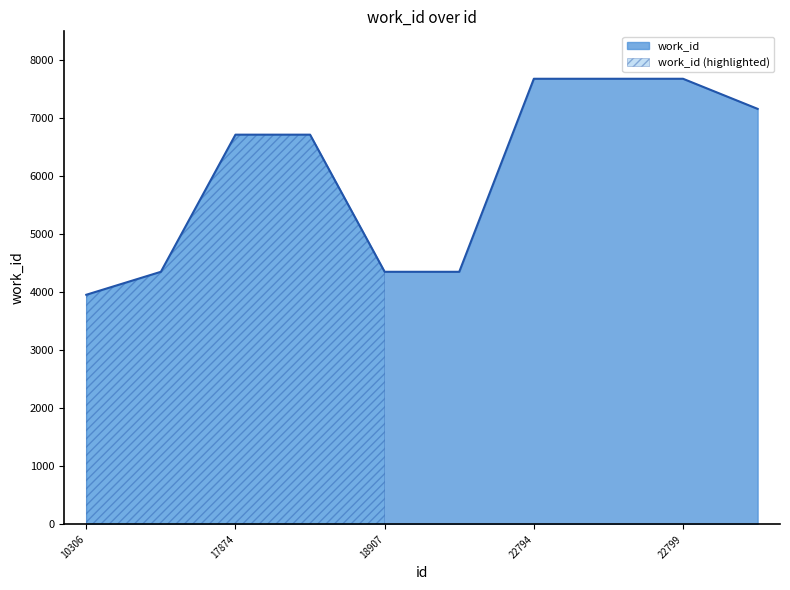

Is it true that the value at 11429 is 4353?

True